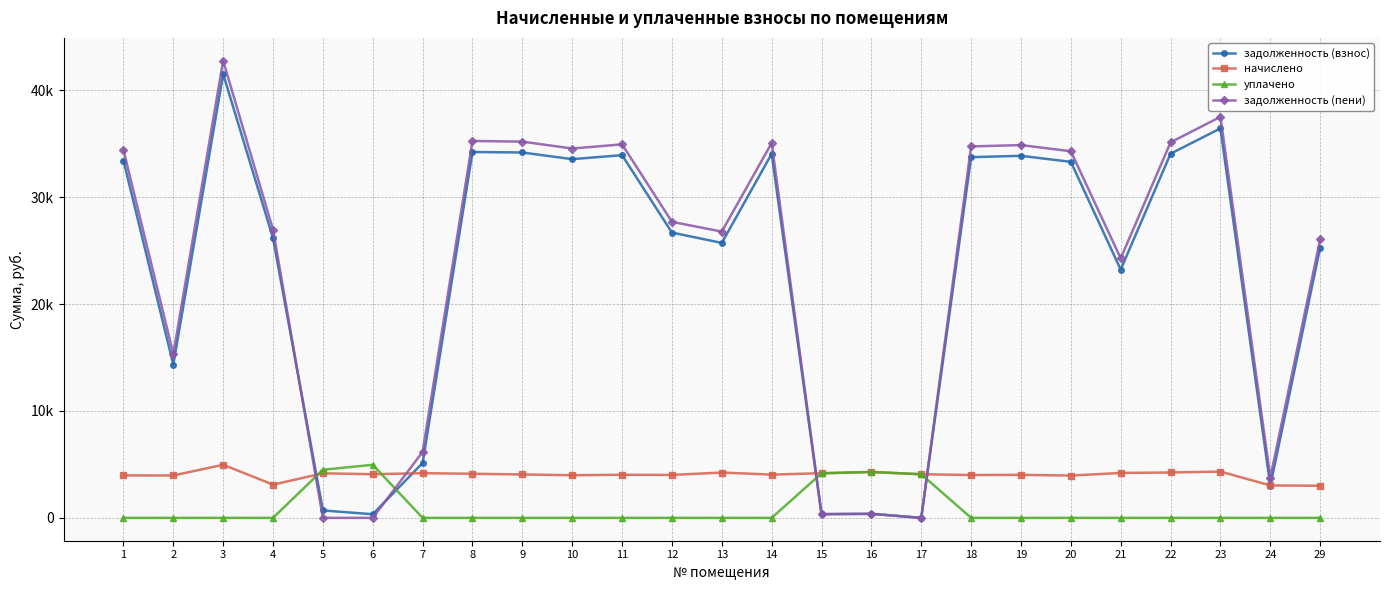

Reading left to right, what are all the values shown in this chart?

задолженность (взнос): 33437.0	14344.1	41528.6	26172.6	693.2	340.4	5132.2	34232.9	34186.7	33562.1	33937.9	26693.9	25724.9	34063.2	348.4	378.7	0.0	33750.2	33875.2	33311.8	23230.6	34072.8	36442.6	3006.7	25297.0
начислено: 3973.0	3965.5	4969.9	3109.9	4167.1	4084.6	4181.3	4126.9	4062.2	3987.8	4032.5	4017.6	4240.8	4047.4	4181.3	4292.9	4082.3	4010.2	4025.0	3958.1	4203.6	4246.0	4330.1	3034.1	3005.8
уплачено: 0.0	0.0	0.0	0.0	4498.8	4966.0	0.0	0.0	0.0	0.0	0.0	0.0	0.0	0.0	4165.5	4296.0	4081.0	0.0	0.0	0.0	0.0	0.0	0.0	0.0	0.0
задолженность (пени): 34430.3	15335.5	42771.1	26950.0	0.0	0.0	6177.5	35264.7	35202.2	34559.0	34946.0	27698.3	26785.1	35075.0	348.4	378.0	0.0	34752.7	34881.5	34301.3	24281.5	35134.3	37525.1	3765.2	26048.4